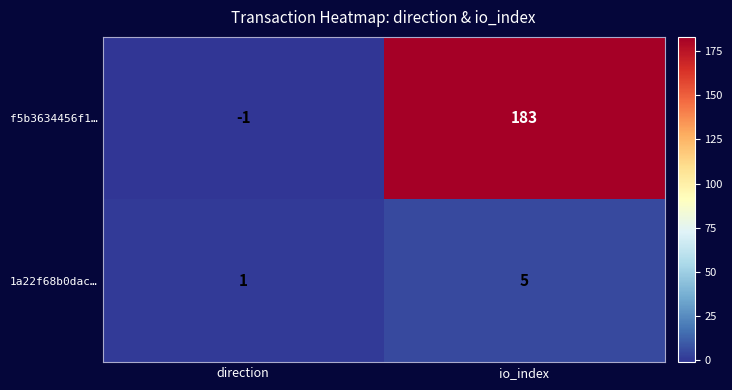

Between direction and io_index, which series saw the biggest shift?

f5b3634456f1…